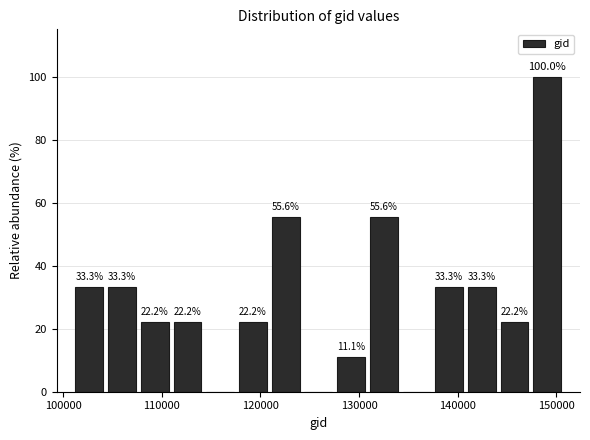

Read against the x-axis, roughly where is the centre of the tallest bar?

149000